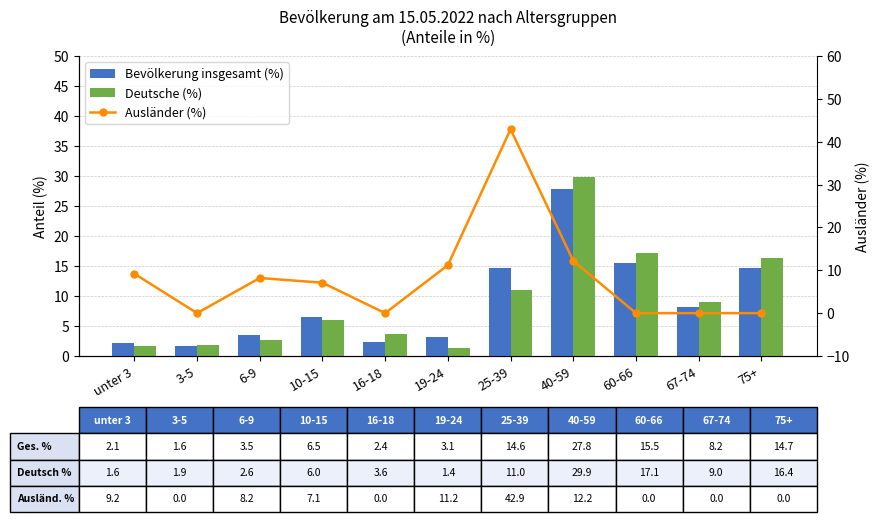

What is the sum of the Bevölkerung insgesamt (%) values at 3-5 and unter 3?

3.7